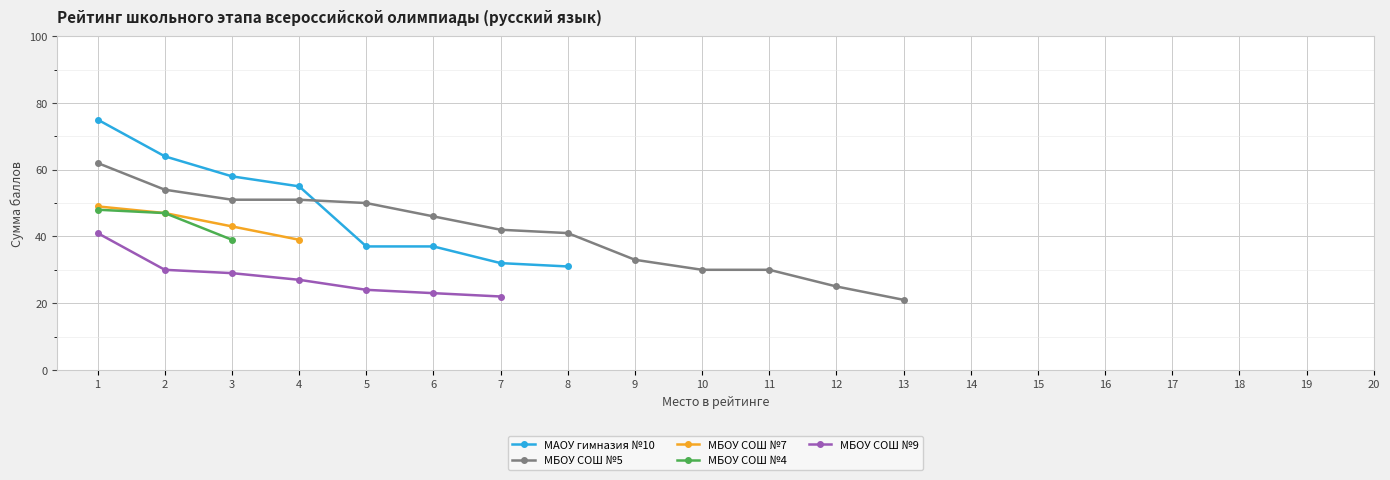

What is the value of the МАОУ гимназия №10 point at the 8th from the left?

31